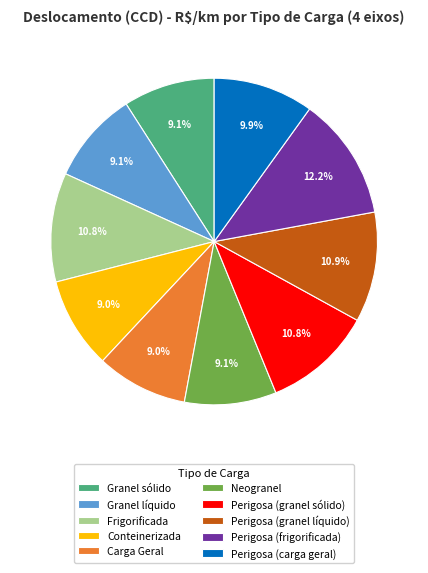

How many segments does this pie chart have?

10